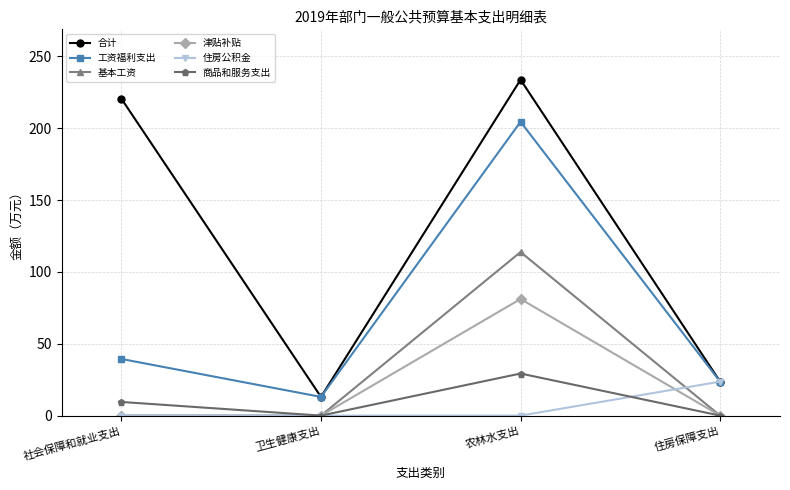

What is the value of the 工资福利支出 point at the 3rd from the left?

204.4